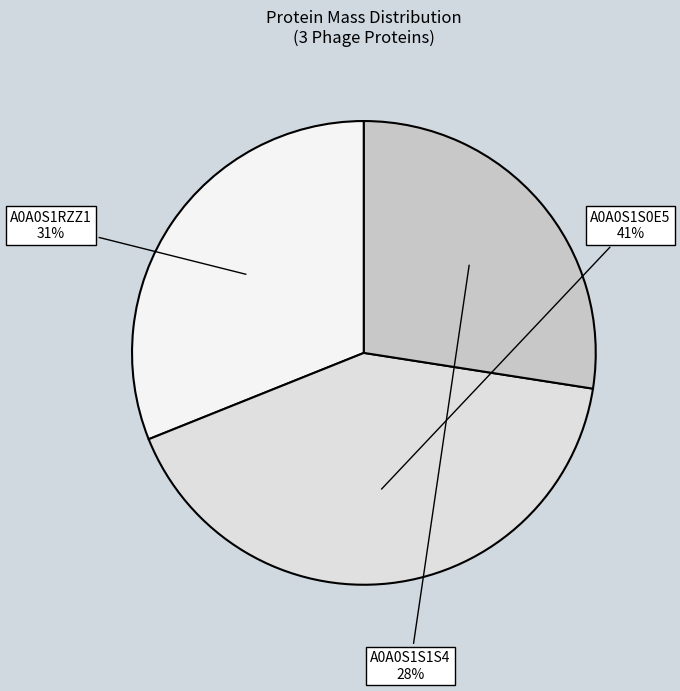

Is there a majority slice in this chart?

No